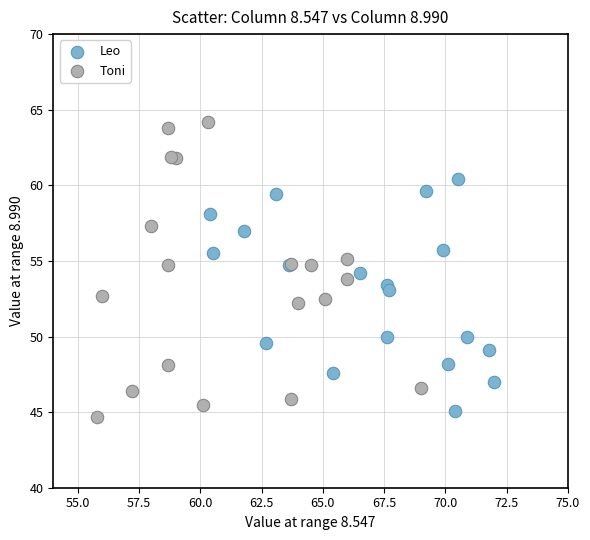

Which series has the widest spread of Y values?

Toni